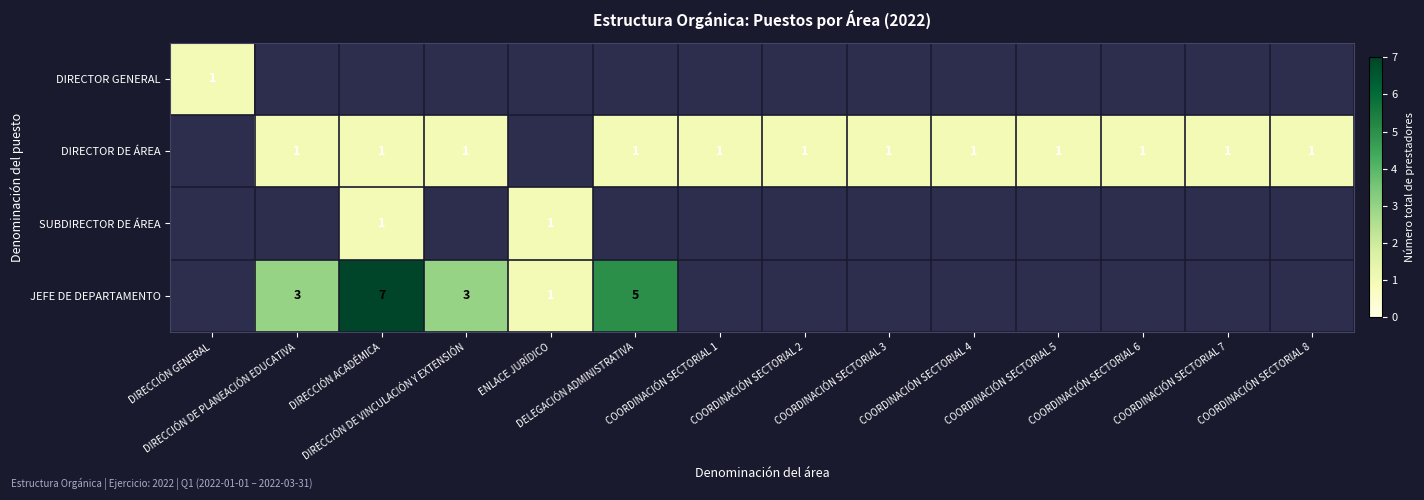

At how many categories does at least one series exceed 6?

1